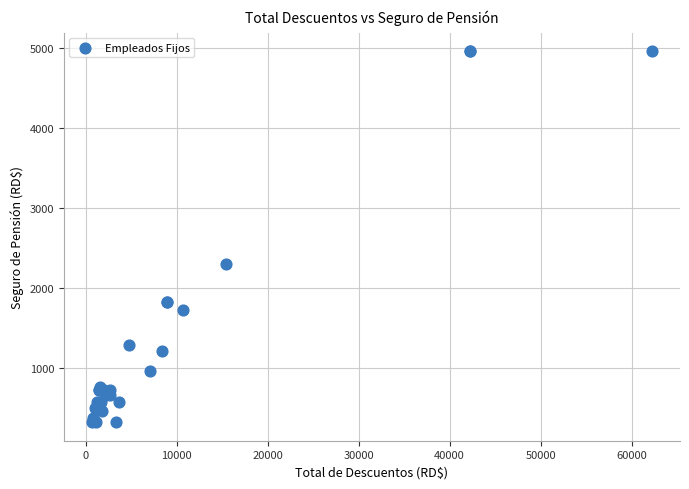

What Y value in the scatter plot is closest to 2640?

2296.0